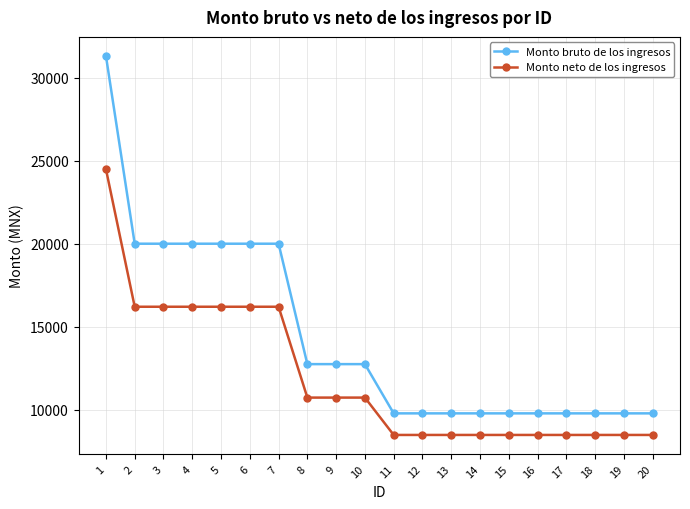

What is the value of the Monto bruto de los ingresos point at the 15th from the left?

9795.3